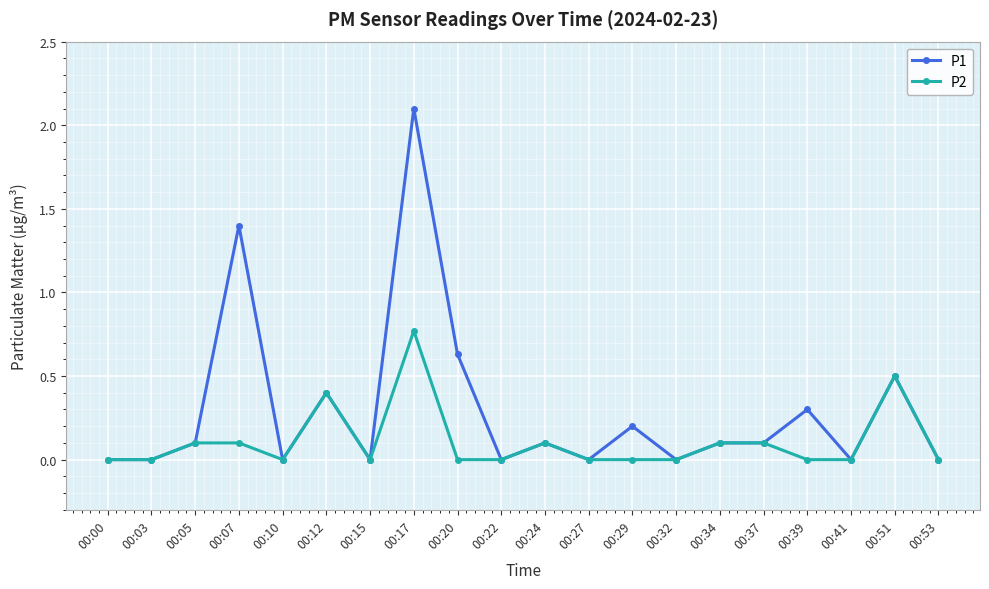

True or false: P2 has more than 1 points higher than both neighbors.

True